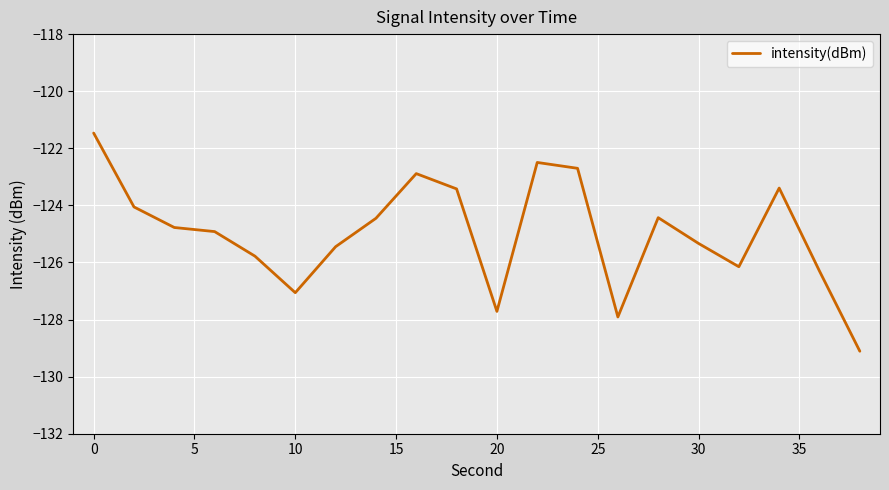

What is the greatest value displayed?

-121.5